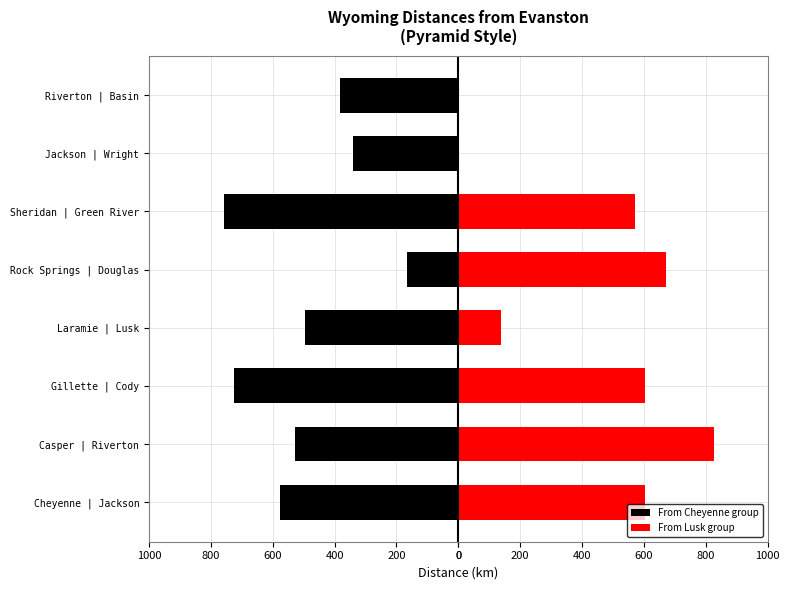

Which series has the largest total across all categories?

From Lusk group